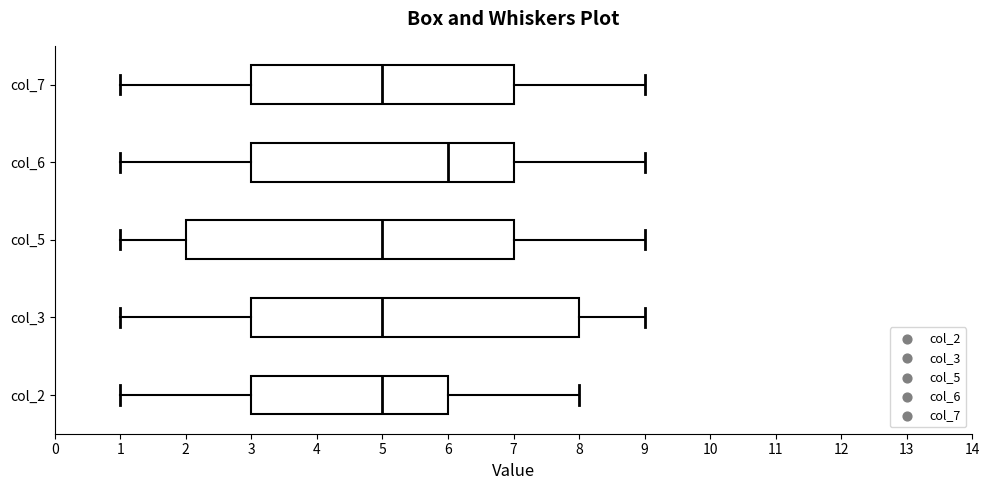

Which box's median line is the furthest to the right?

col_6